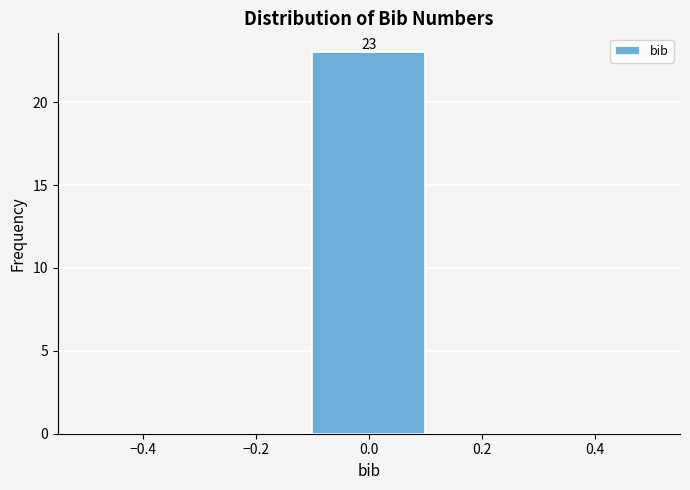

Over which range of the x-axis is the bar tallest?

-0.1 to 0.1